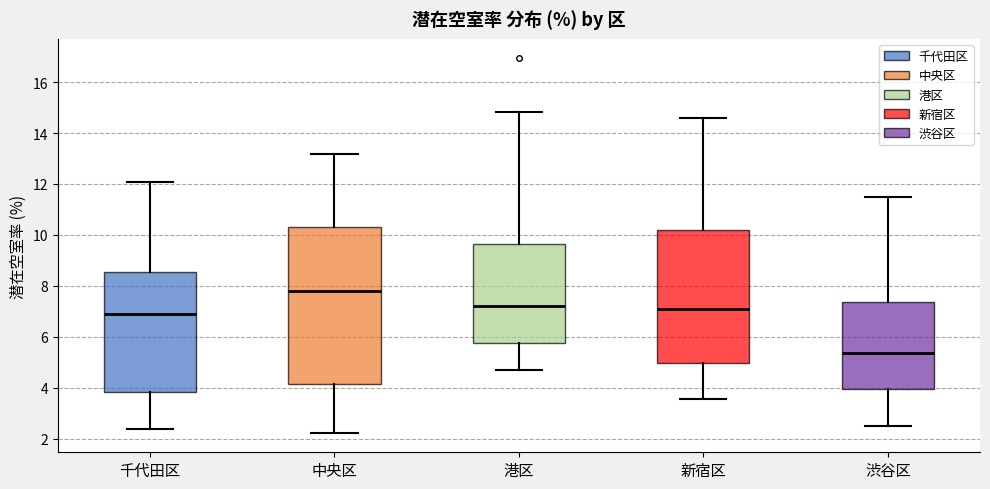

Which box is the tallest, from its lower edge to its upper edge?

中央区